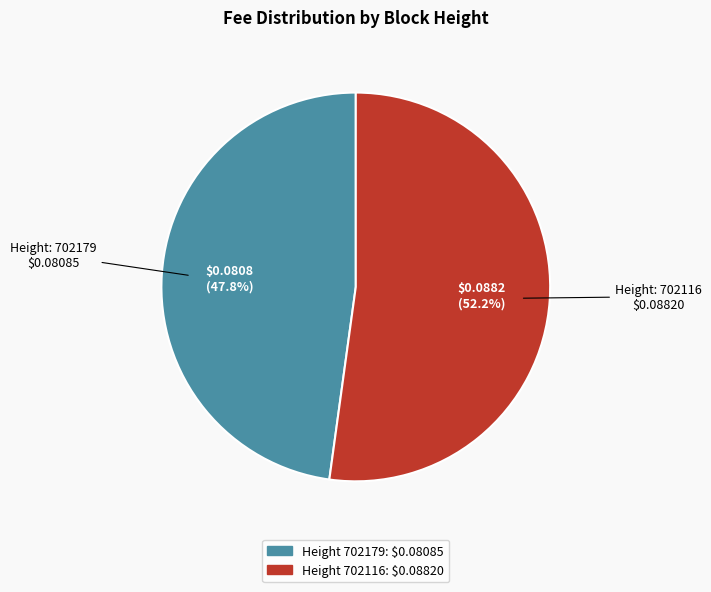

Does any single category account for the majority?

Yes